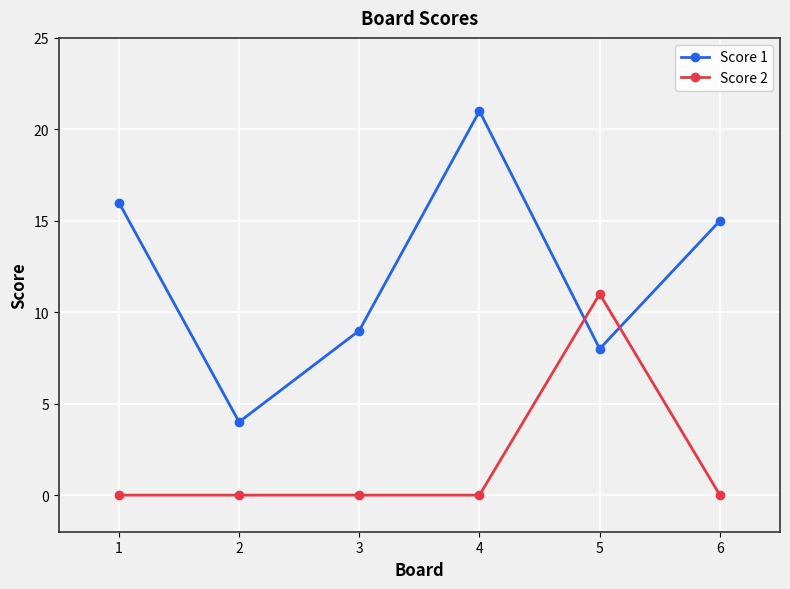

At which category is the sum across all series the highest?

4